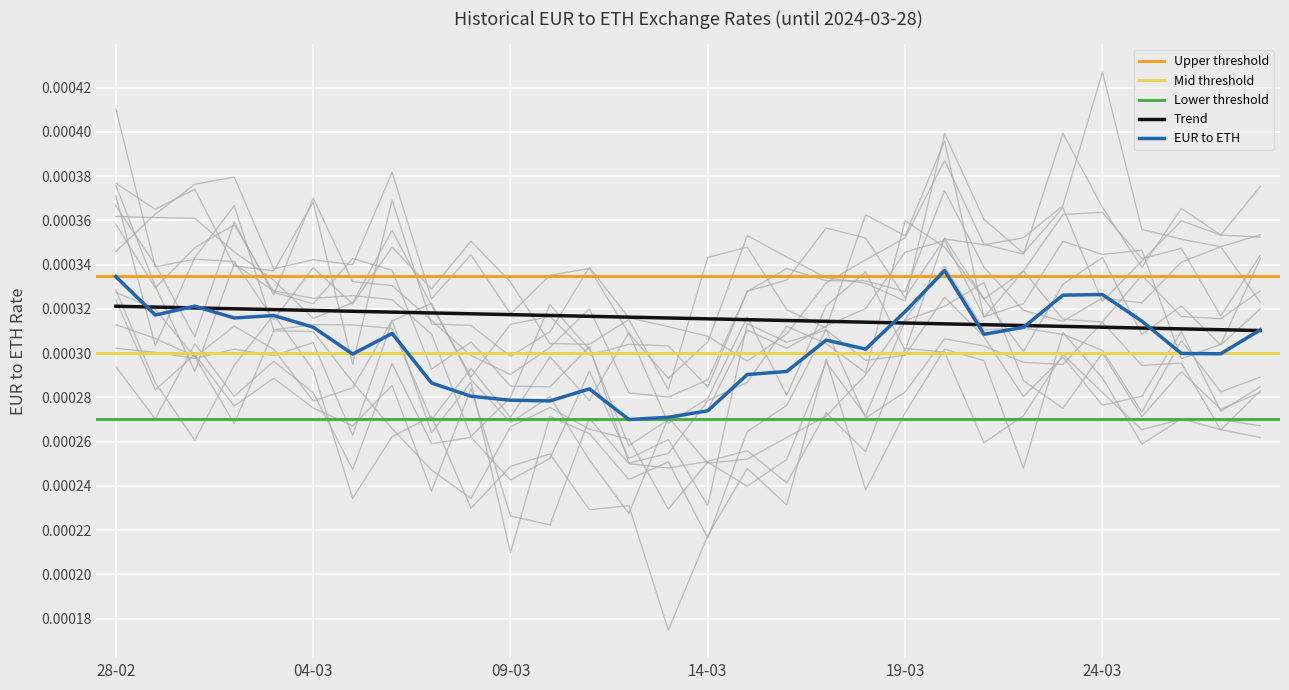

Rank the categories by value from highest to lowest.

20-03, 28-02, 24-03, 23-03, 01-03, 19-03, 29-02, 03-03, 02-03, 25-03, 04-03, 22-03, 28-03, 06-03, 21-03, 17-03, 18-03, 26-03, 27-03, 05-03, 16-03, 15-03, 07-03, 11-03, 08-03, 09-03, 10-03, 14-03, 13-03, 12-03